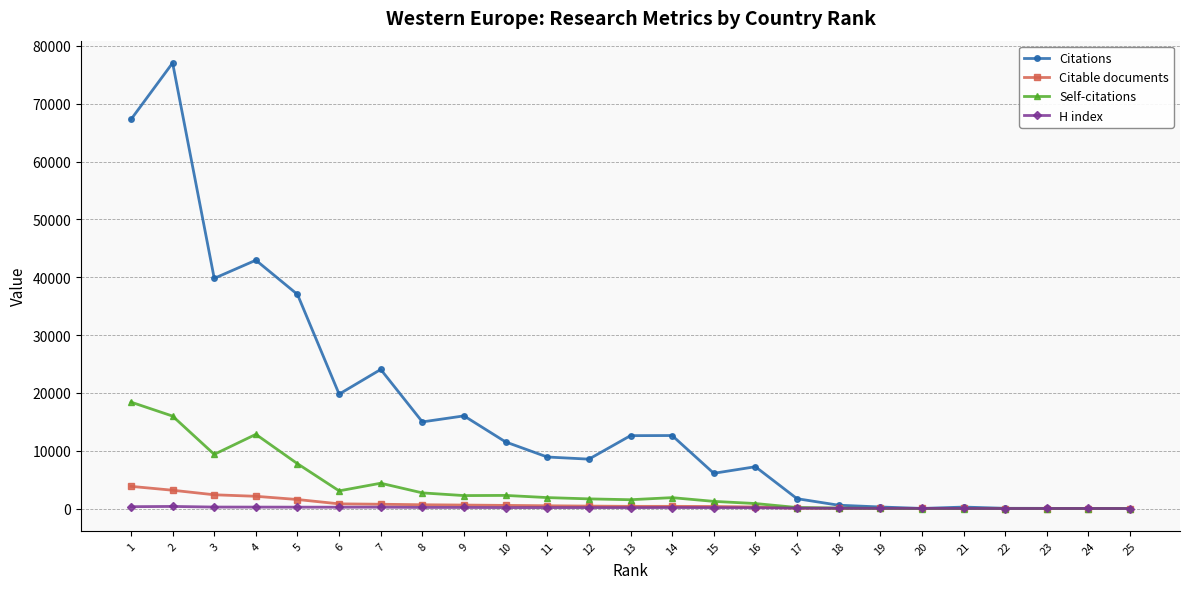

What are all the series names shown in the legend?

Citations, Citable documents, Self-citations, H index